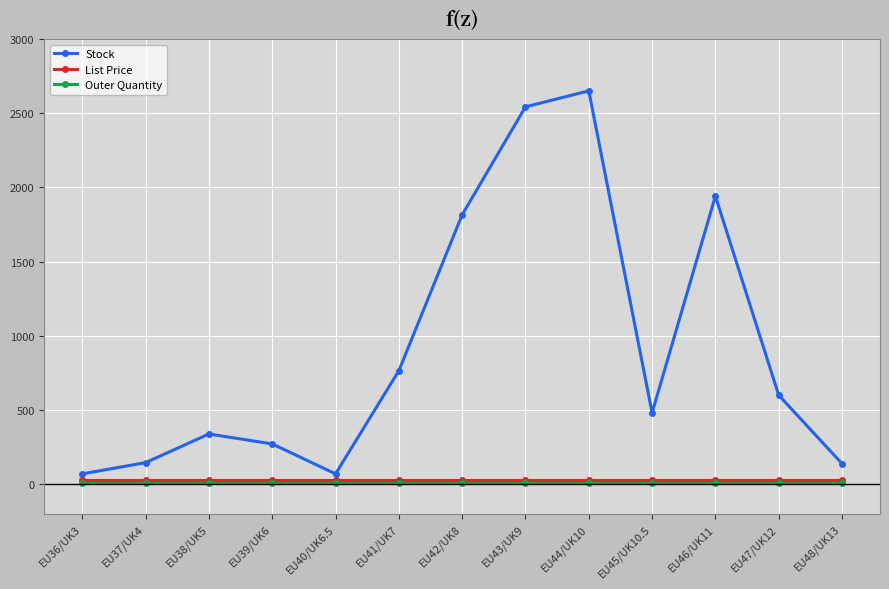

Is the value of Stock at EU45/UK10.5 greater than the value of Outer Quantity at EU38/UK5?

Yes